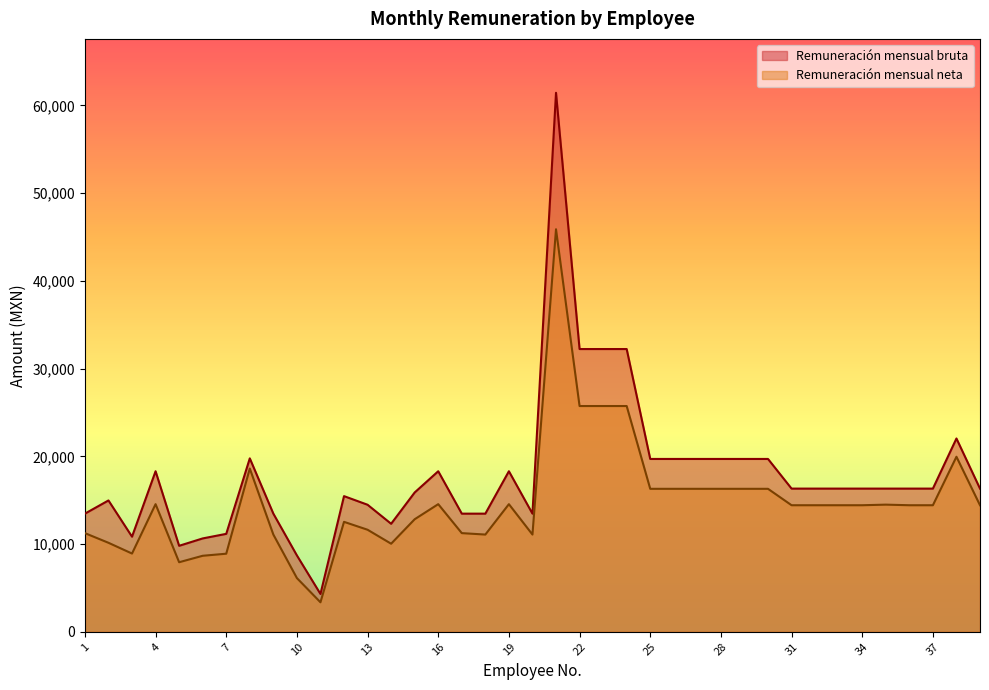

Which series has the largest total across all categories?

Remuneración mensual bruta